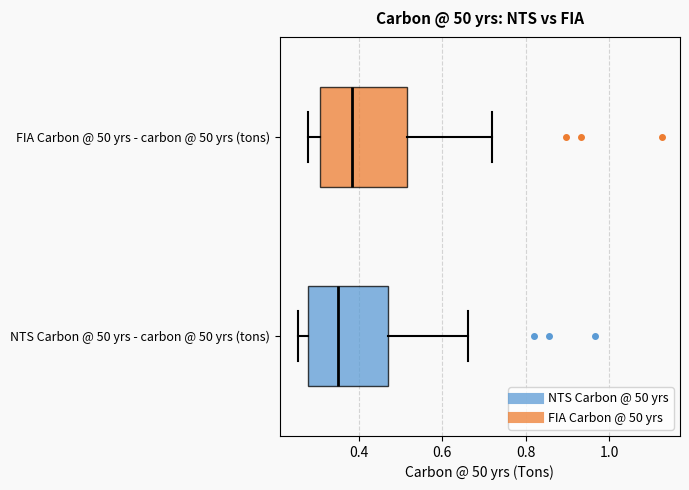

Reading bottom to top, transcribe this box plot: for each box, give where its median line is, the range the box spans, and where its two whiskers end, as read against the x-axis. The values are not printed on the chart, so give them approximately, as read against the axis.

NTS Carbon @ 50 yrs - carbon @ 50 yrs (tons): median 0.36, box 0.28 to 0.46, whiskers 0.26 to 0.66
FIA Carbon @ 50 yrs - carbon @ 50 yrs (tons): median 0.38, box 0.30 to 0.52, whiskers 0.28 to 0.72